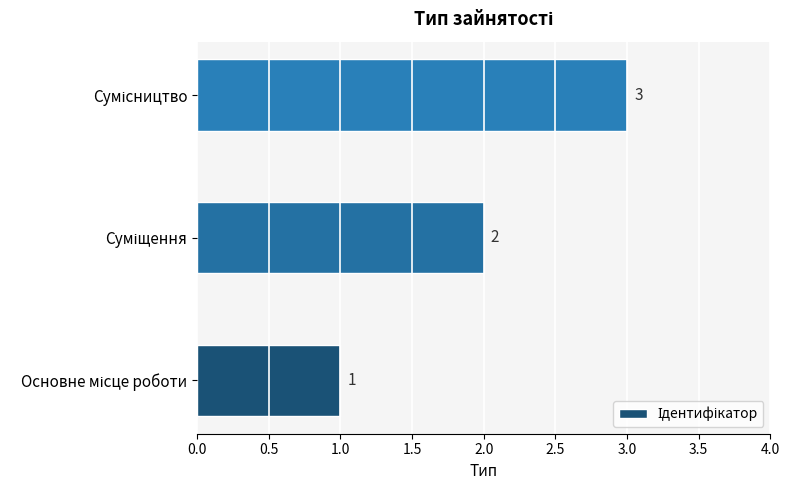

What is the maximum value shown in the chart?

3